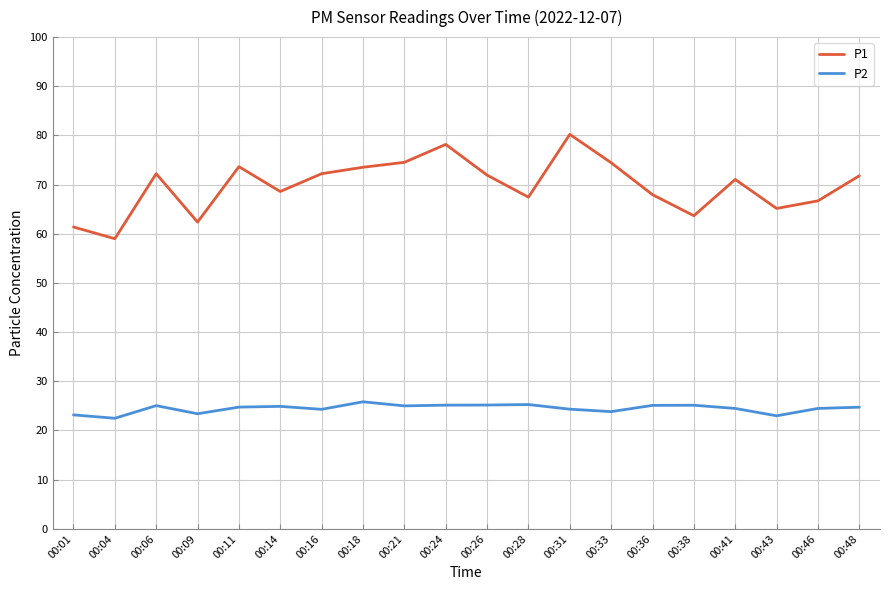

True or false: P1 and P2 cross at least once.

False